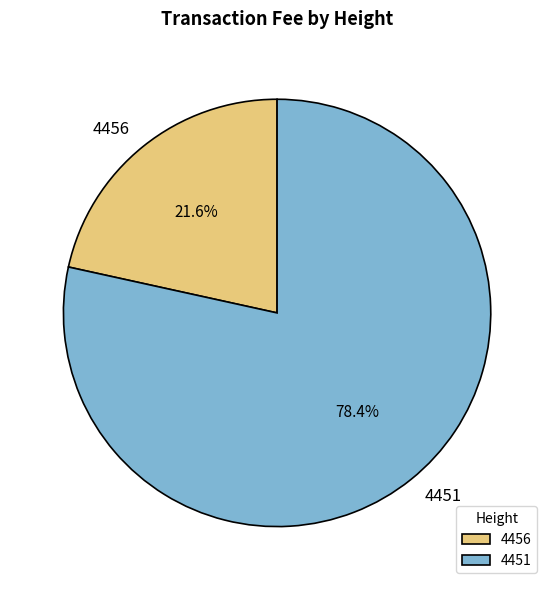

How much of the chart is everything except 4451?

21.6%